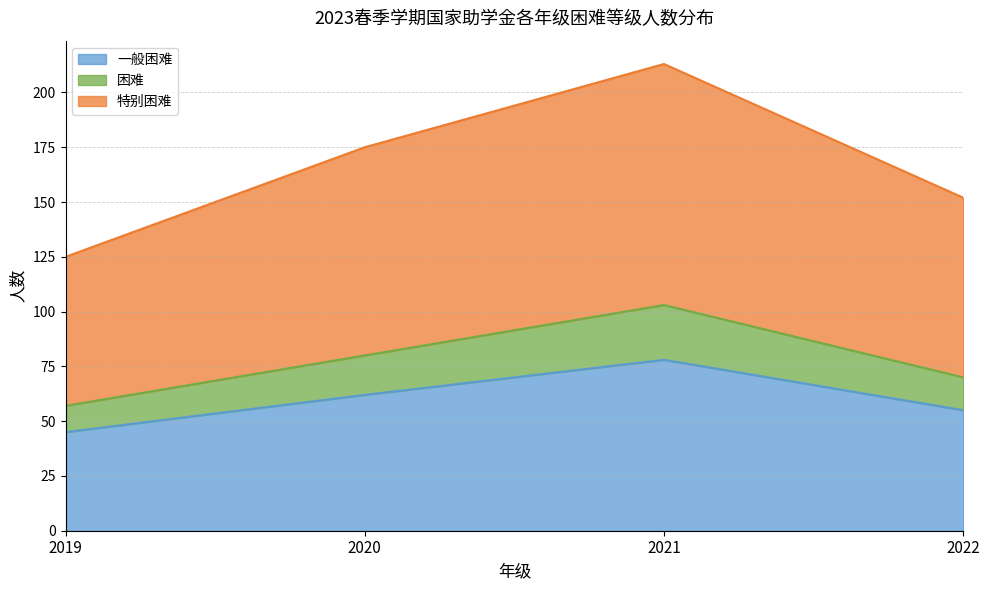

At which category is the sum across all series the highest?

2021